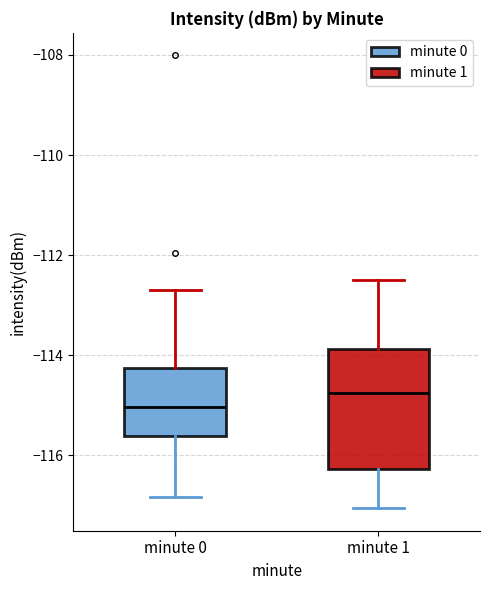

Reading left to right, read every box against the y-axis: the position of its median line, the range the box covers, and the ends of its whiskers. The values are not printed on the chart, so give them approximately, as read against the axis.

minute 0: median -115.0, box -115.6 to -114.2, whiskers -116.8 to -112.6
minute 1: median -114.8, box -116.2 to -113.8, whiskers -117.0 to -112.4